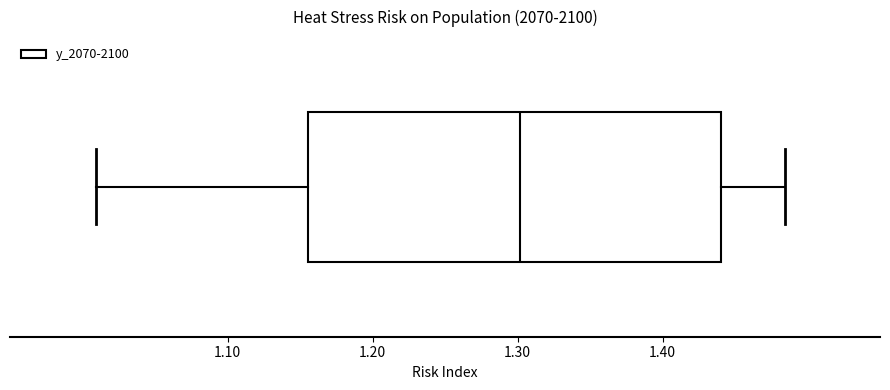

Read this box plot against the x-axis: the position of the median line, the range covered by the box, and the ends of both whiskers. The values are not printed on the chart, so give them approximately, as read against the axis.

median 1.30, box 1.16 to 1.44, whiskers 1.01 to 1.48